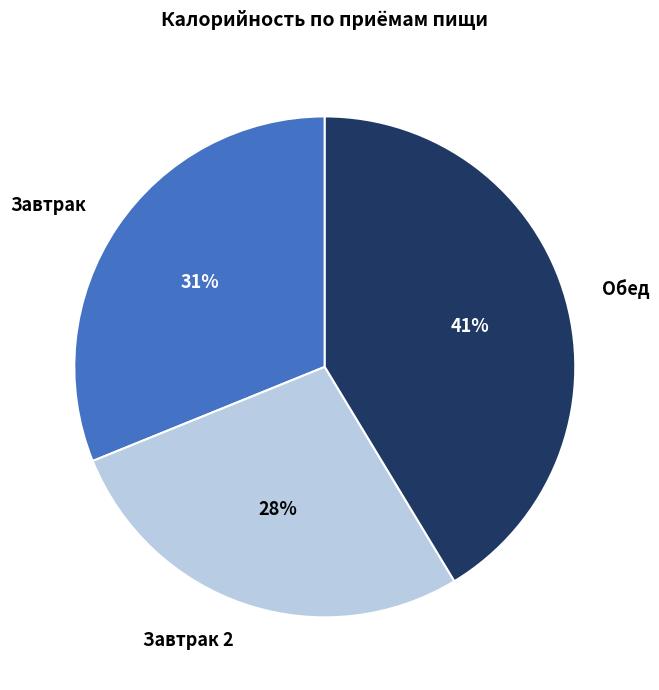

What is the smallest slice in the pie chart?

Завтрак 2